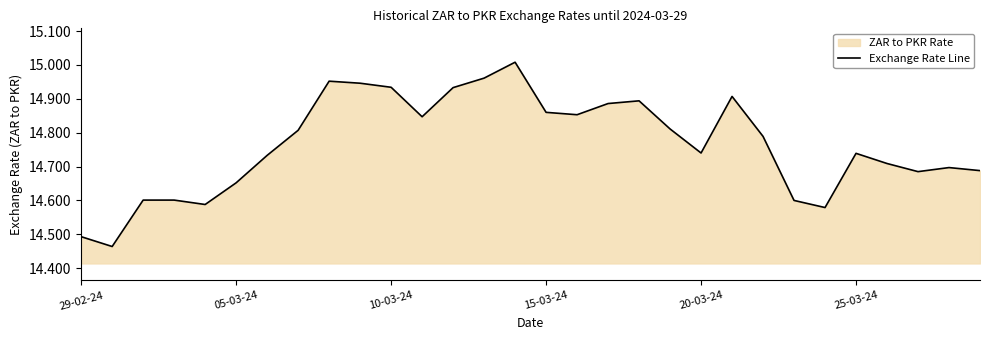

Does the chart have visible grid lines?

No